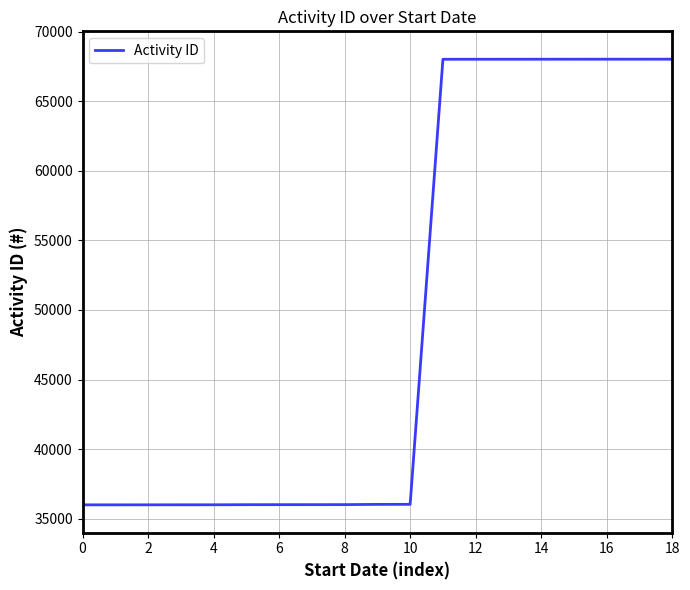

What is the minimum value shown in the chart?

36000